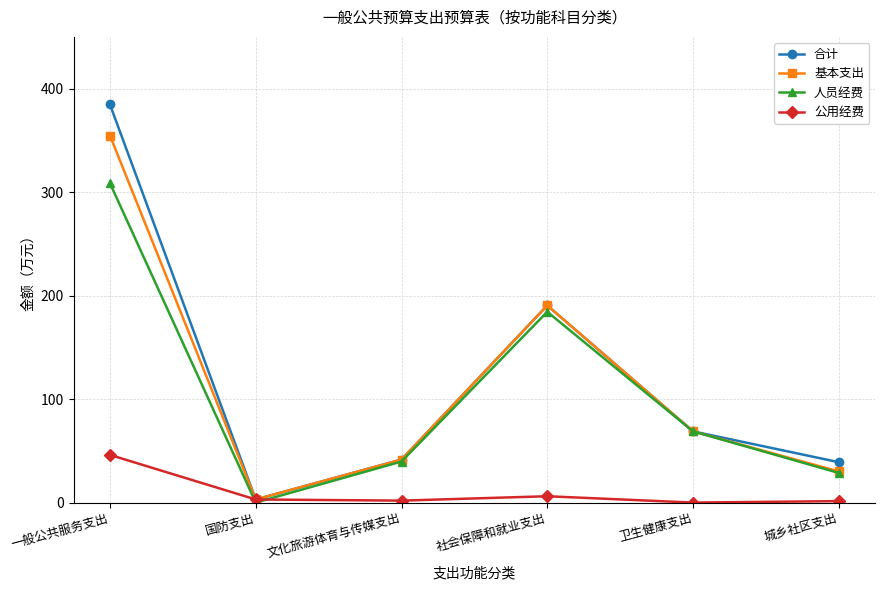

What are all the series names shown in the legend?

合计, 基本支出, 人员经费, 公用经费